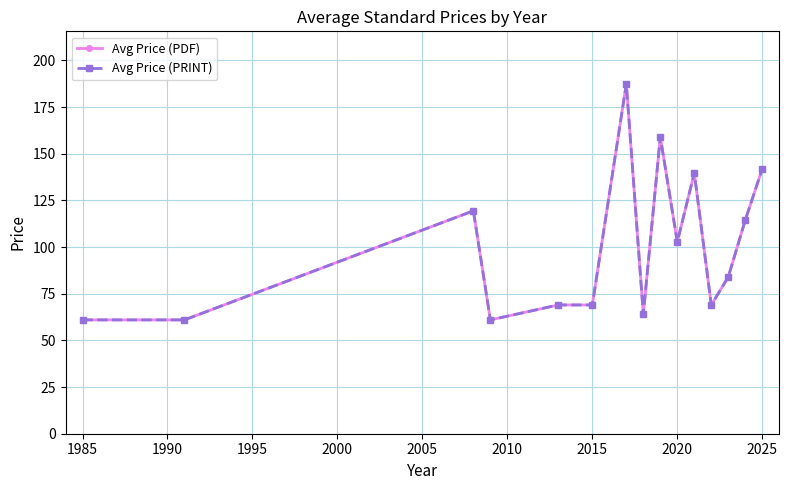

What are all the series names shown in the legend?

Avg Price (PDF), Avg Price (PRINT)